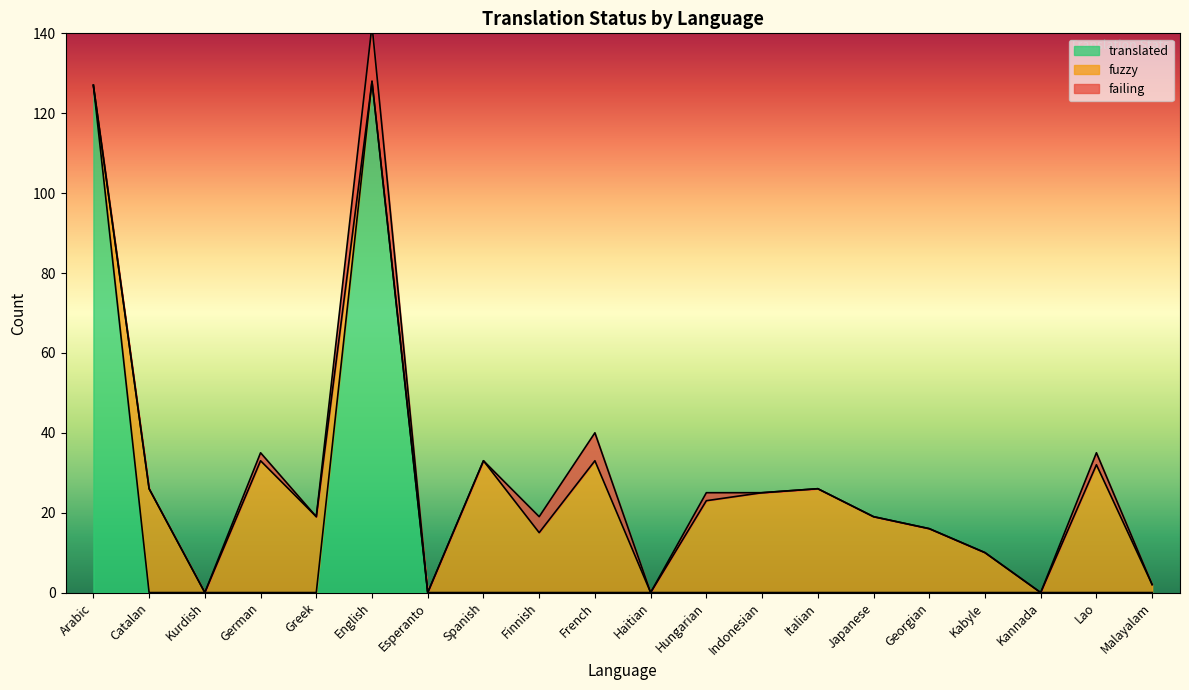

What is the label of the 6th point from the right?

Japanese